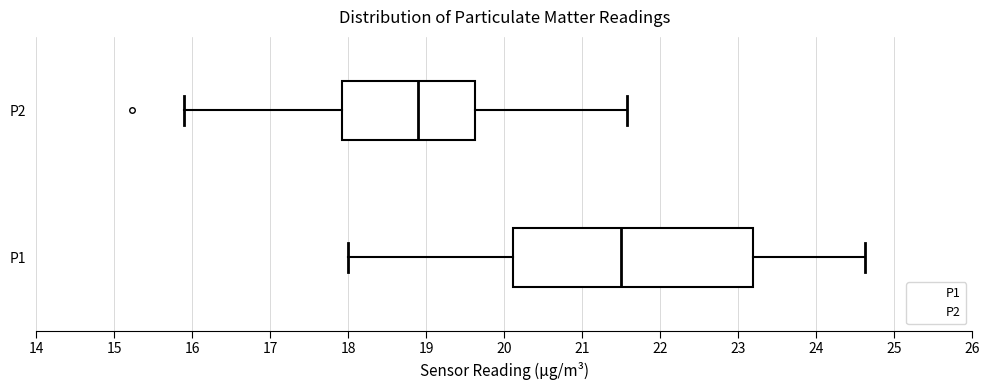

Reading bottom to top, transcribe this box plot: for each box, give where its median line is, the range the box spans, and where its two whiskers end, as read against the x-axis. The values are not printed on the chart, so give them approximately, as read against the axis.

P1: median 21.5, box 20.1 to 23.2, whiskers 18.0 to 24.6
P2: median 18.9, box 17.9 to 19.6, whiskers 15.9 to 21.6